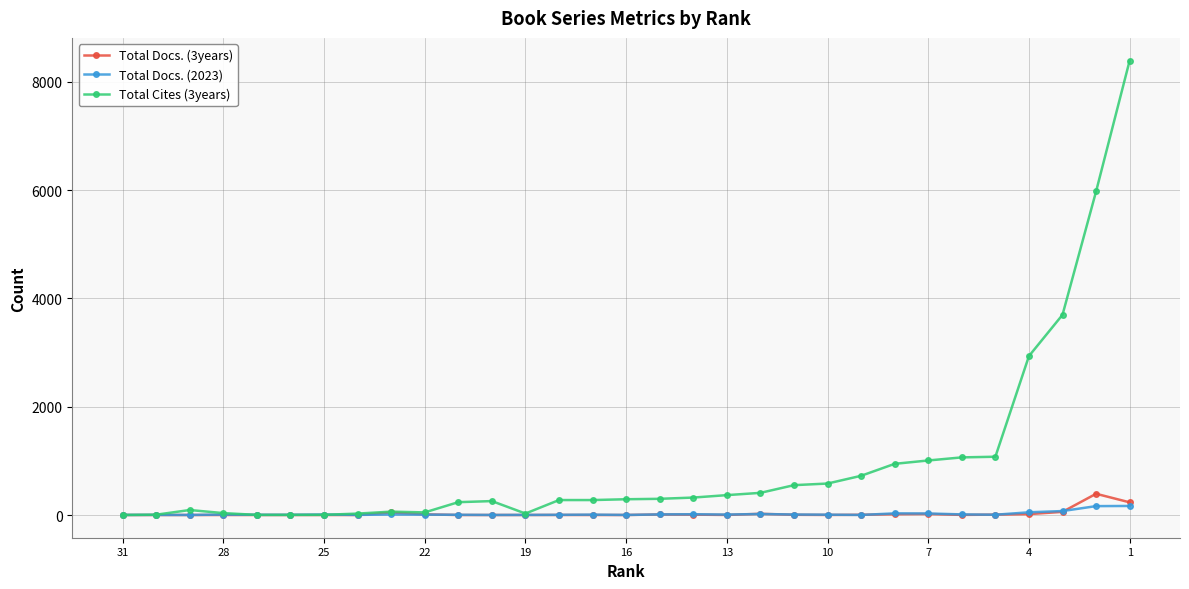

Which series has the widest spread of values?

Total Cites (3years)